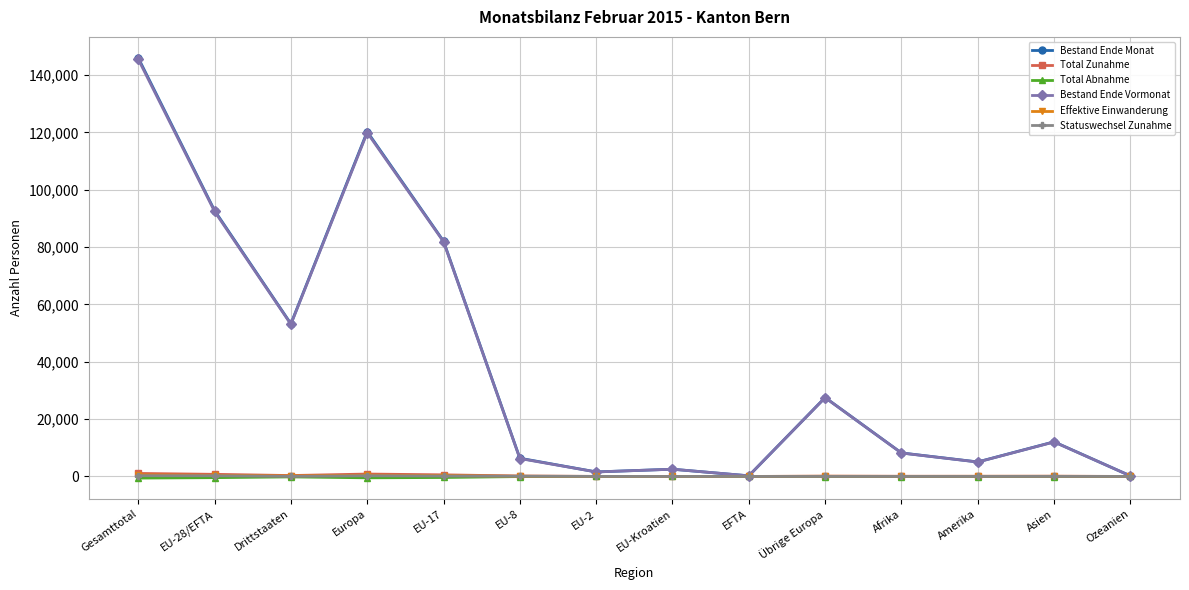

Does the chart have visible grid lines?

Yes